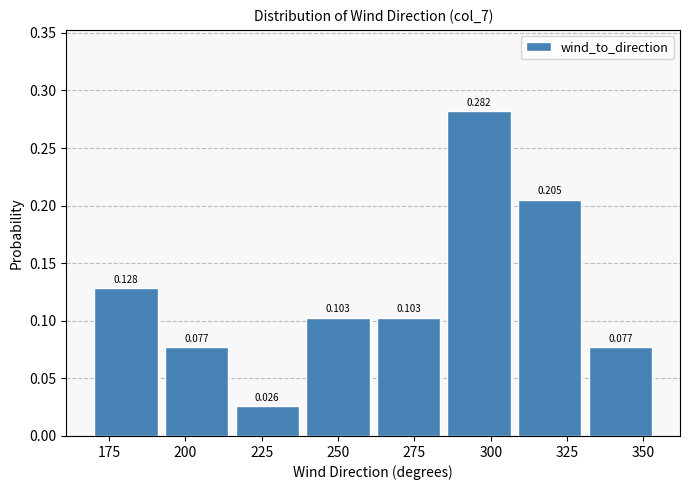

What is the height of the bar covering 215 to 240 on the x-axis? The bar edges are not printed on the chart, so give them approximately, as read against the axis.

0.026